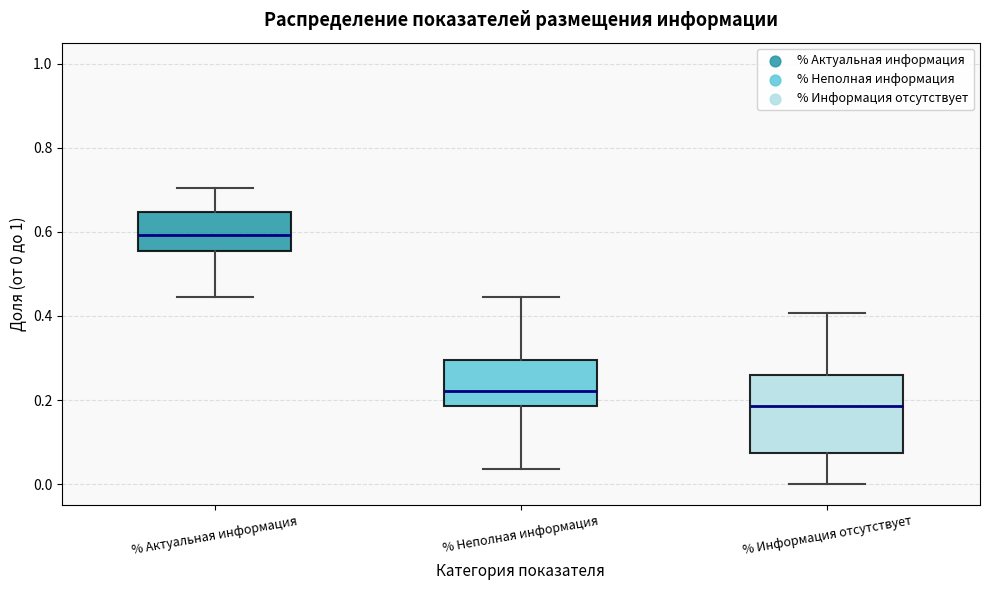

Reading left to right, transcribe this box plot: for each box, give where its median line is, the range the box spans, and where its two whiskers end, as read against the y-axis. The values are not printed on the chart, so give them approximately, as read against the axis.

% Актуальная информация: median 0.60, box 0.56 to 0.64, whiskers 0.44 to 0.70
% Неполная информация: median 0.22, box 0.18 to 0.30, whiskers 0.04 to 0.44
% Информация отсутствует: median 0.18, box 0.08 to 0.26, whiskers 0.00 to 0.40